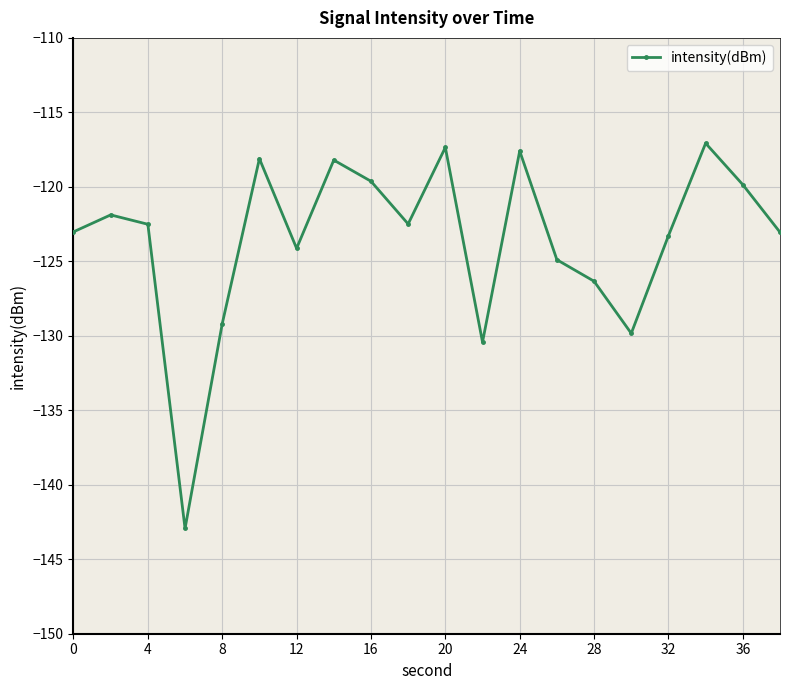

What is the smallest value displayed?

-142.9